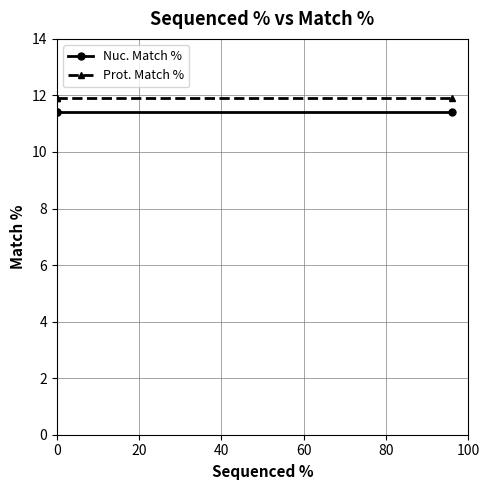

What is the spread (max minus min) of values at 0?

0.5